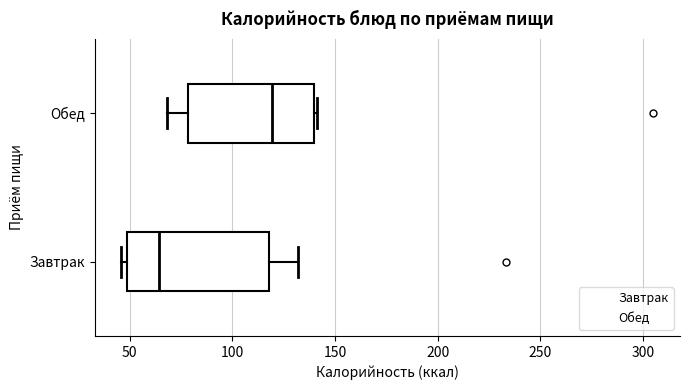

Which box has the furthest to the left median line?

Завтрак